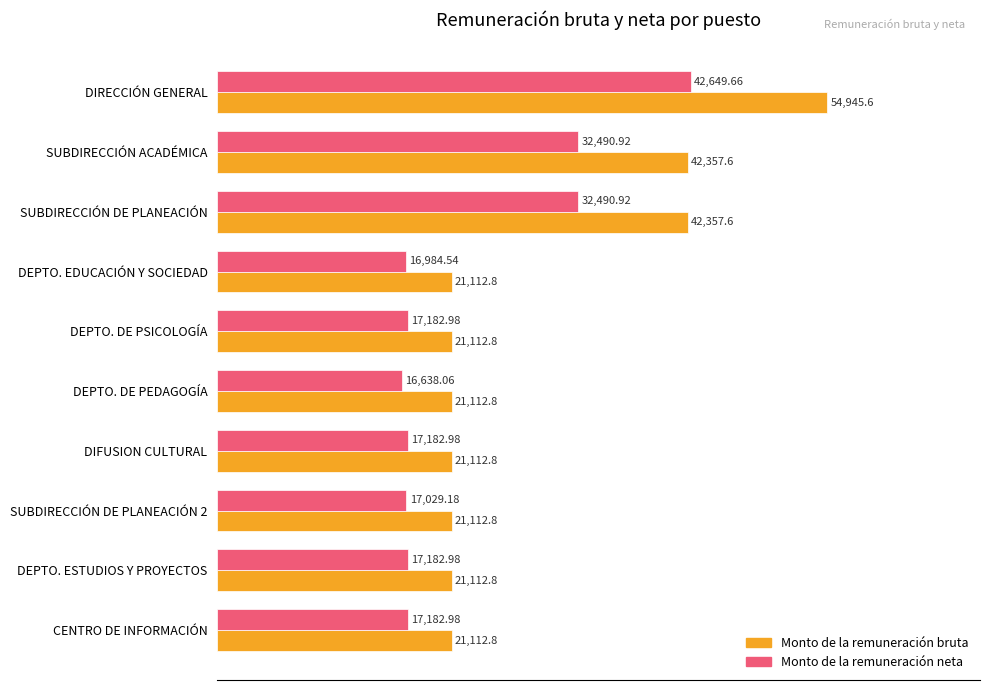

Which series has the widest spread of values?

Monto de la remuneración bruta